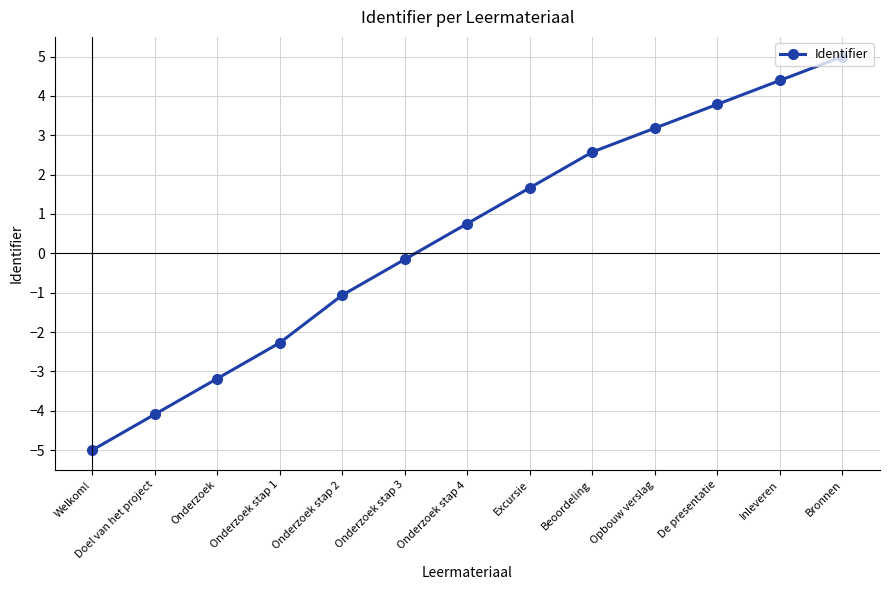

Reading right to left, transcribe all the data shown in this chart.

Bronnen=5.0	Inleveren=4.4	De presentatie=3.8	Opbouw verslag=3.2	Beoordeling=2.6	Excursie=1.7	Onderzoek stap 4=0.8	Onderzoek stap 3=-0.2	Onderzoek stap 2=-1.1	Onderzoek stap 1=-2.3	Onderzoek=-3.2	Doel van het project=-4.1	Welkom!=-5.0